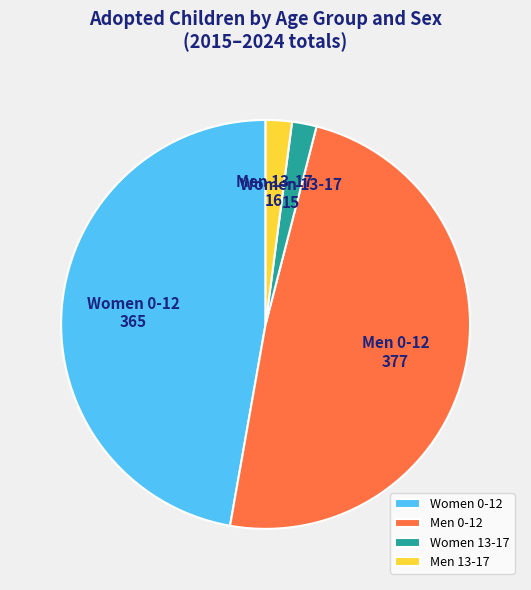

How many segments does this pie chart have?

4